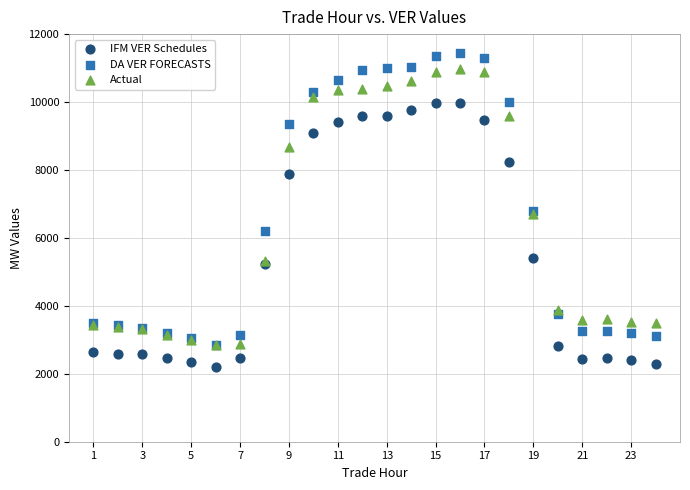

Which series reaches the minimum Y coordinate?

IFM VER Schedules